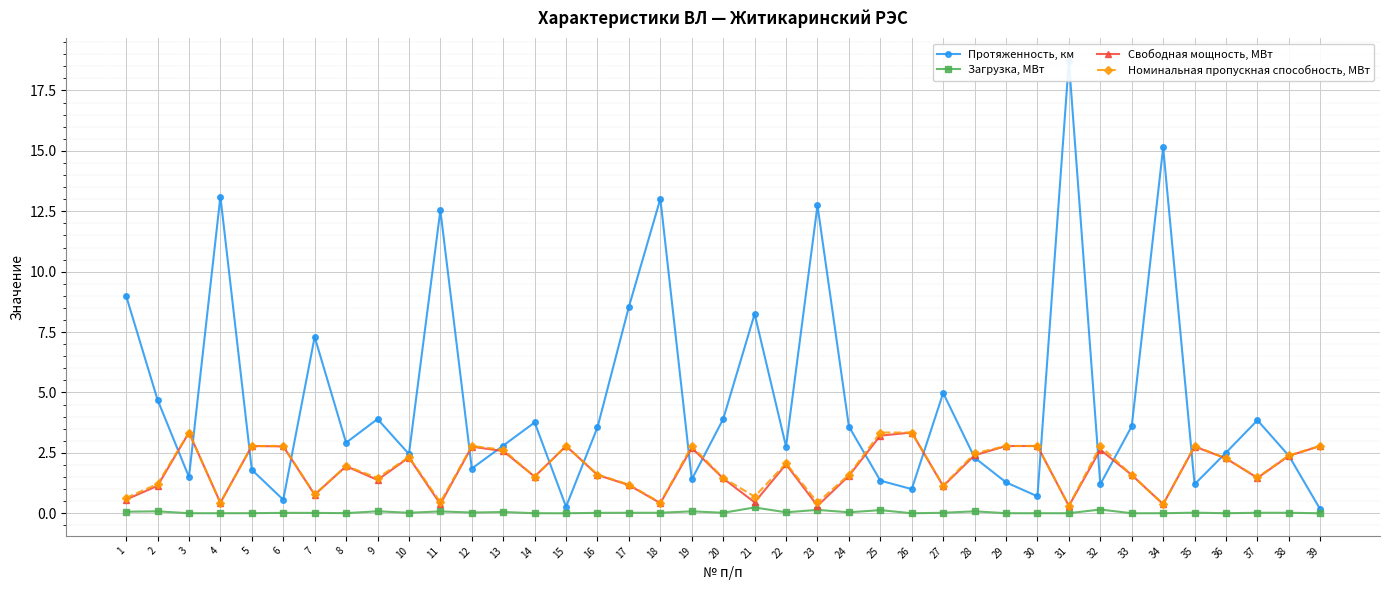

True or false: Номинальная пропускная способность, МВт has more than 0 points higher than both neighbors.

True